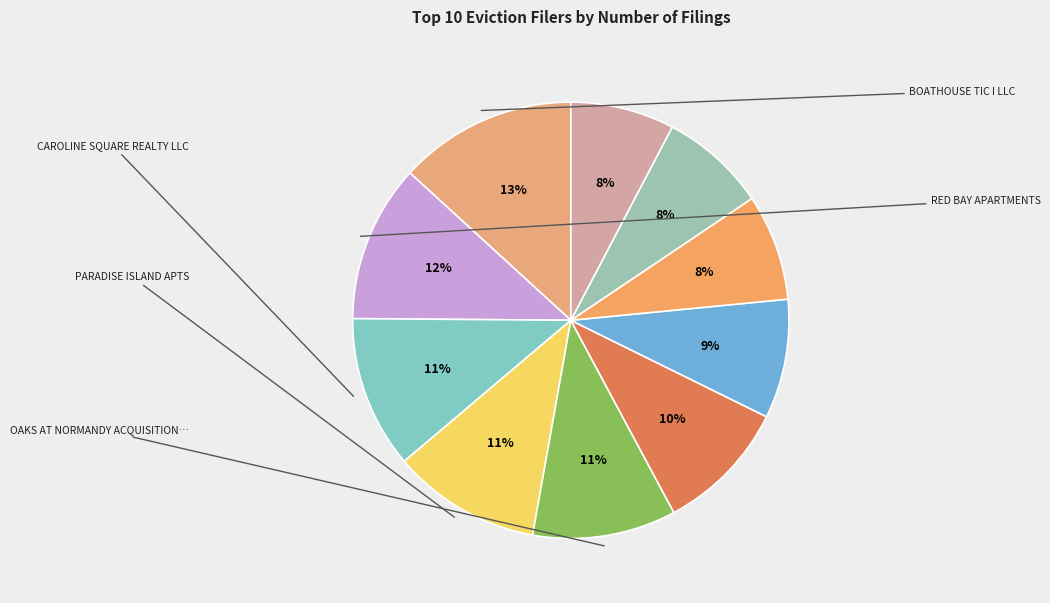

How many segments does this pie chart have?

10